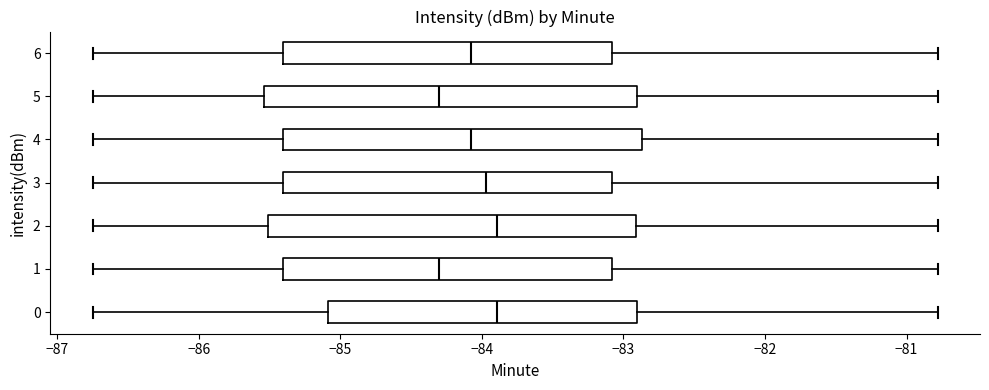

Reading bottom to top, transcribe this box plot: for each box, give where its median line is, the range the box spans, and where its two whiskers end, as read against the x-axis. The values are not printed on the chart, so give them approximately, as read against the axis.

0: median -83.9, box -85.1 to -82.9, whiskers -86.7 to -80.8
1: median -84.3, box -85.4 to -83.1, whiskers -86.7 to -80.8
2: median -83.9, box -85.5 to -82.9, whiskers -86.7 to -80.8
3: median -84.0, box -85.4 to -83.1, whiskers -86.7 to -80.8
4: median -84.1, box -85.4 to -82.9, whiskers -86.7 to -80.8
5: median -84.3, box -85.5 to -82.9, whiskers -86.7 to -80.8
6: median -84.1, box -85.4 to -83.1, whiskers -86.7 to -80.8